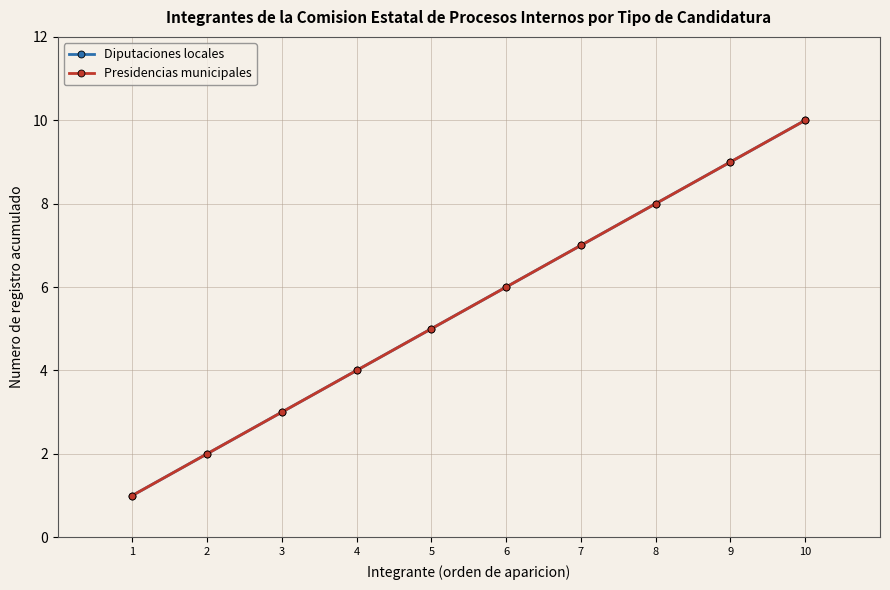

What is the maximum value for Diputaciones locales?

10